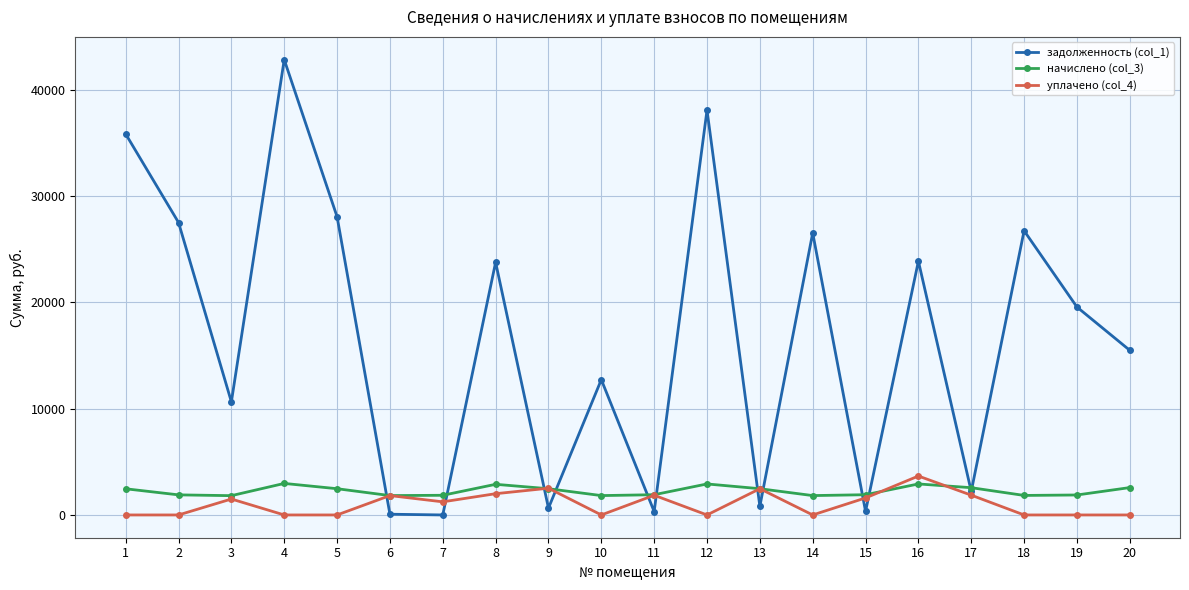

Count the number of data series in this chart.

3